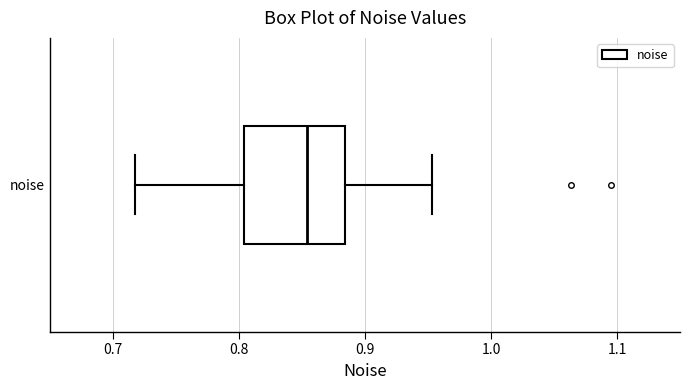

Transcribe this box plot: give where the median line is, the range the box spans, and where the two whiskers end, as read against the x-axis. The values are not printed on the chart, so give them approximately, as read against the axis.

median 0.85, box 0.80 to 0.88, whiskers 0.72 to 0.95